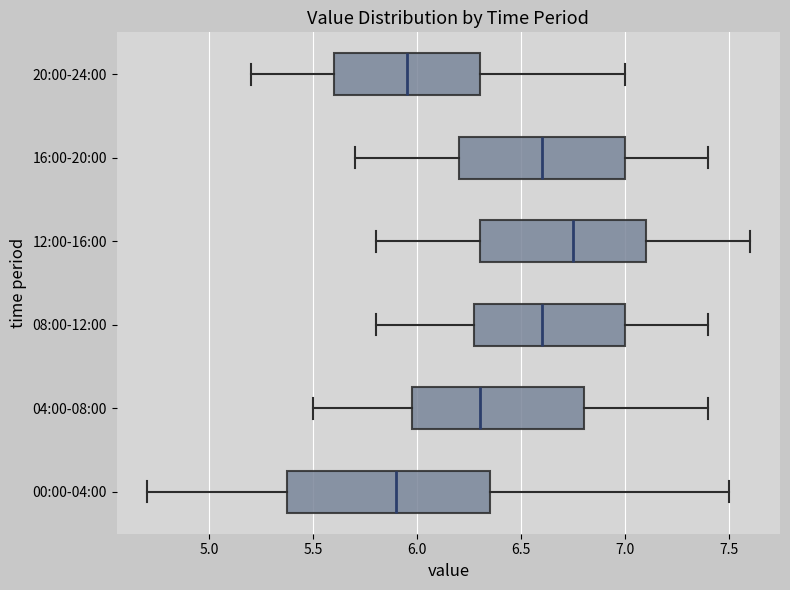

Where does the left whisker of the box for 00:00-04:00 end on the x-axis? The values are not printed on the chart, so give them approximately, as read against the axis.

4.70